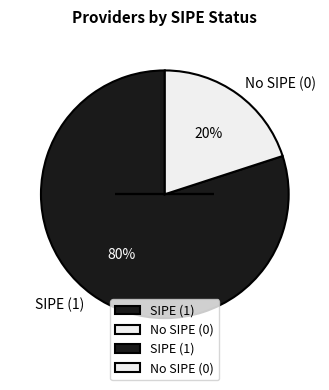

True or false: SIPE (1) accounts for 85% of the total.

False